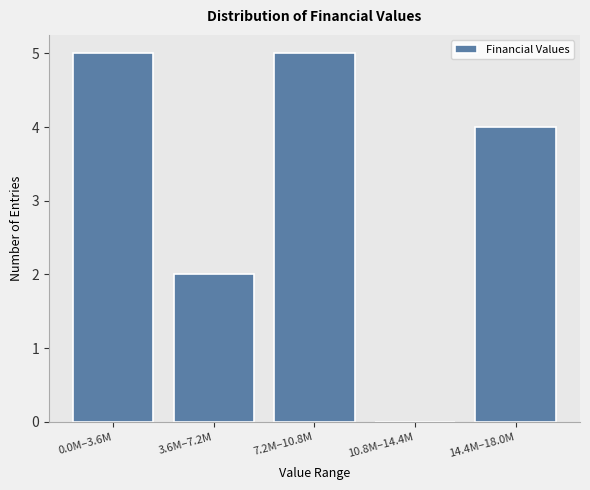

Reading left to right, what are all the values shown in this chart?

0.0M–3.6M=5	3.6M–7.2M=2	7.2M–10.8M=5	10.8M–14.4M=0	14.4M–18.0M=4